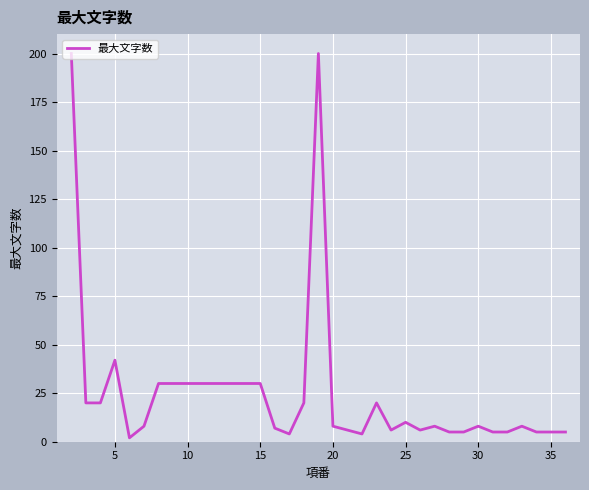

What is the greatest value displayed?

200